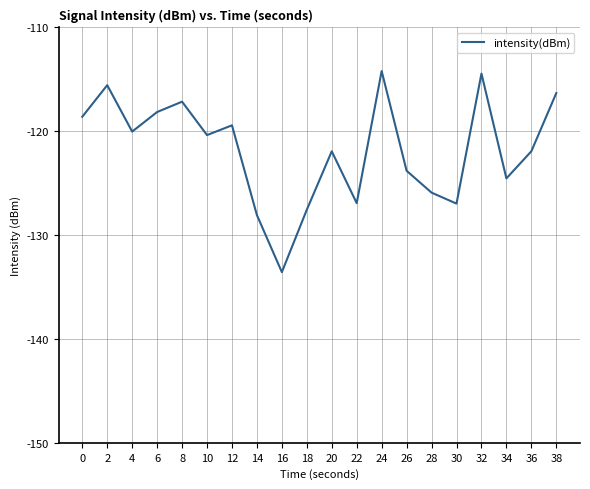

Is it true that the value at 10 is -120.4?

True